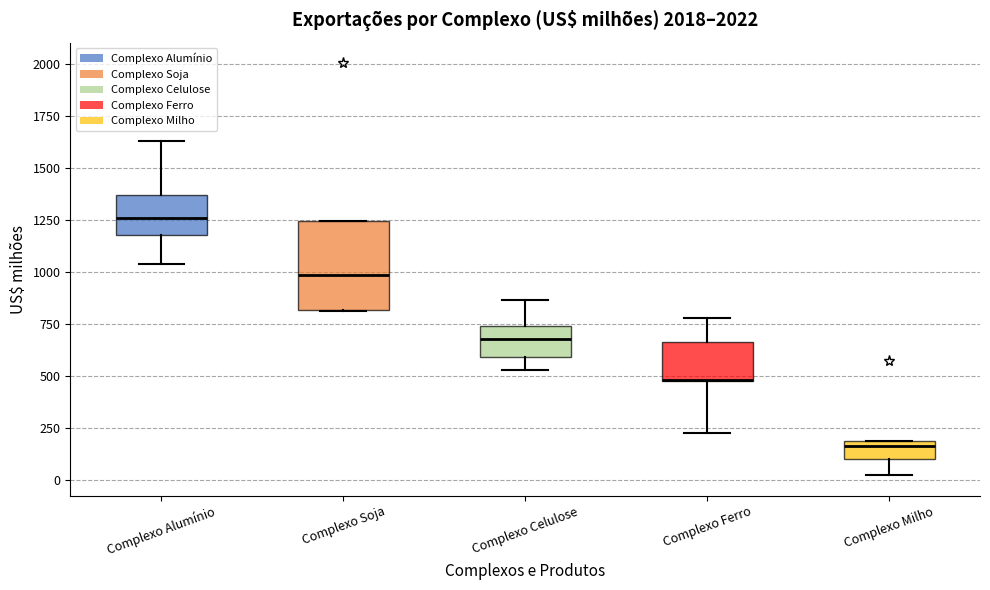

Where is the lower edge of the box for Complexo Milho on the y-axis? The values are not printed on the chart, so give them approximately, as read against the axis.

100